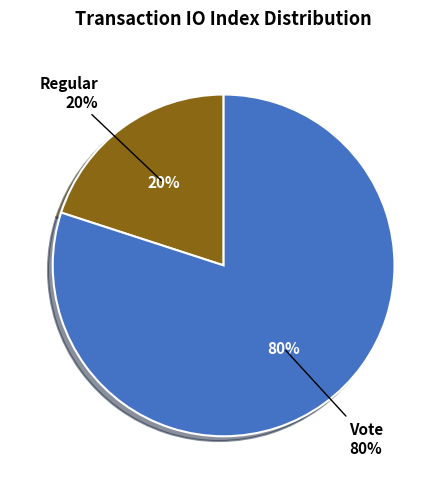

Which slice is the smallest?

Regular